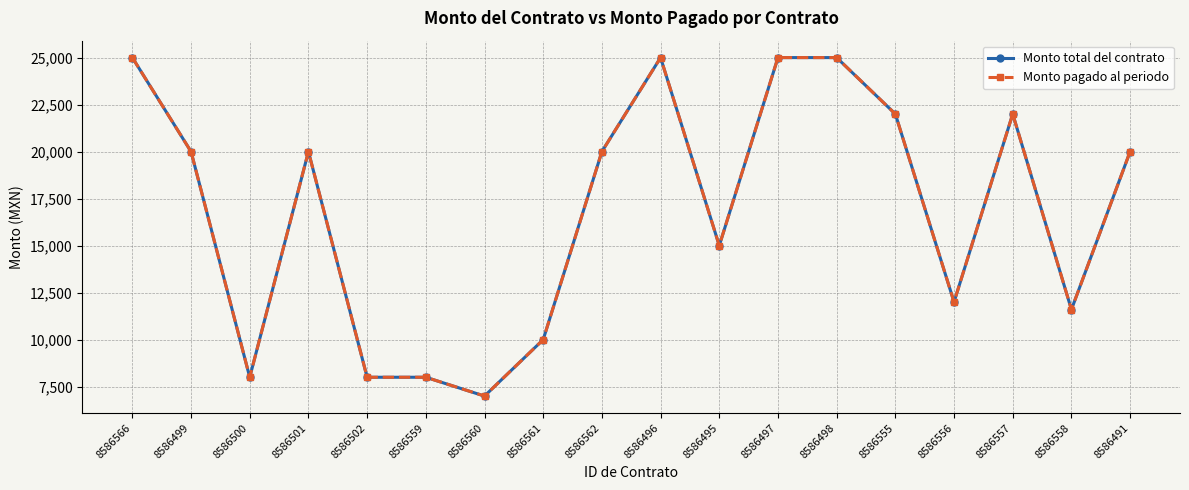

Which category has the lowest value across all series?

8586560